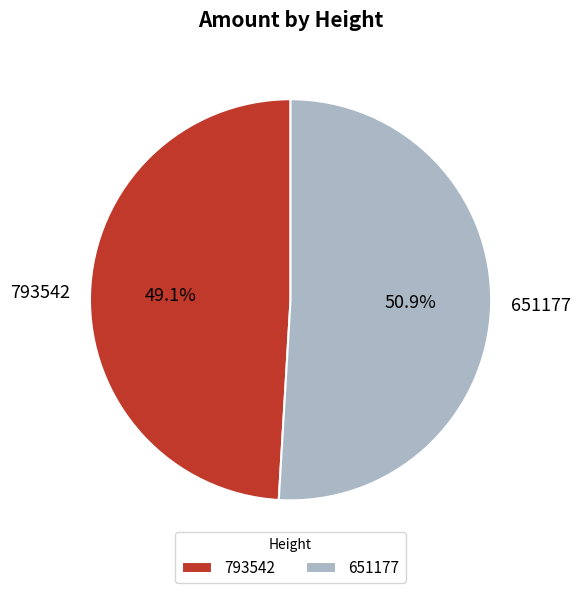

True or false: 793542 accounts for 49% of the total.

True